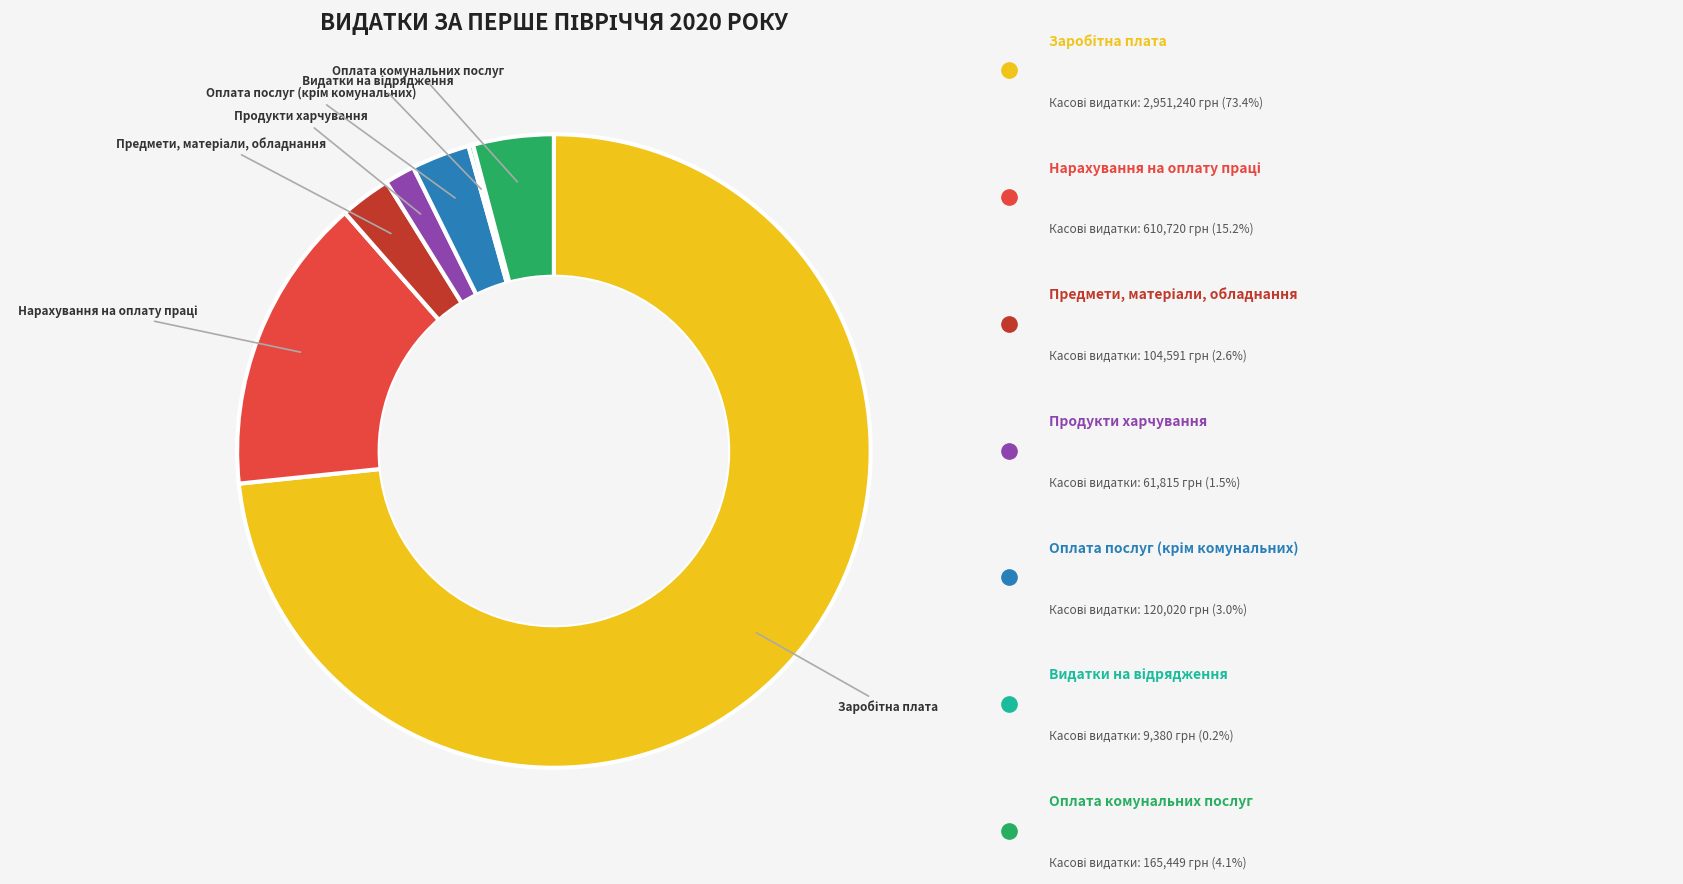

The Оплата комунальних послуг slice represents 15% of the pie. True or false?

False